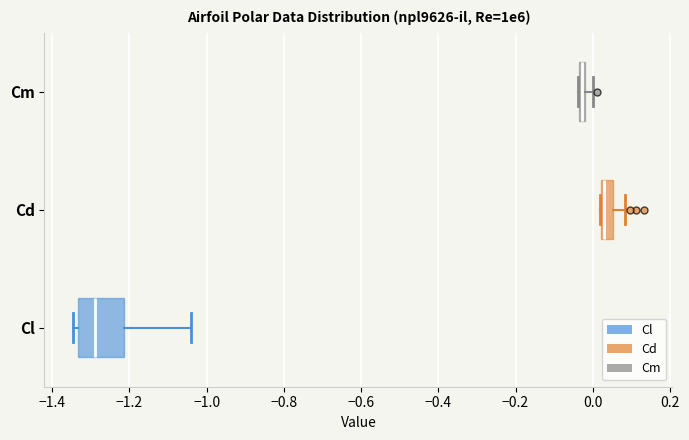

Which box has the furthest to the left median line?

Cl